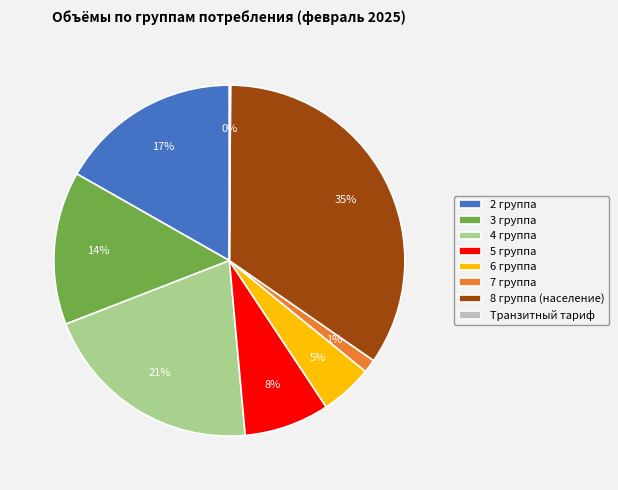

To the nearest percent, what is the average slice percentage?

12%